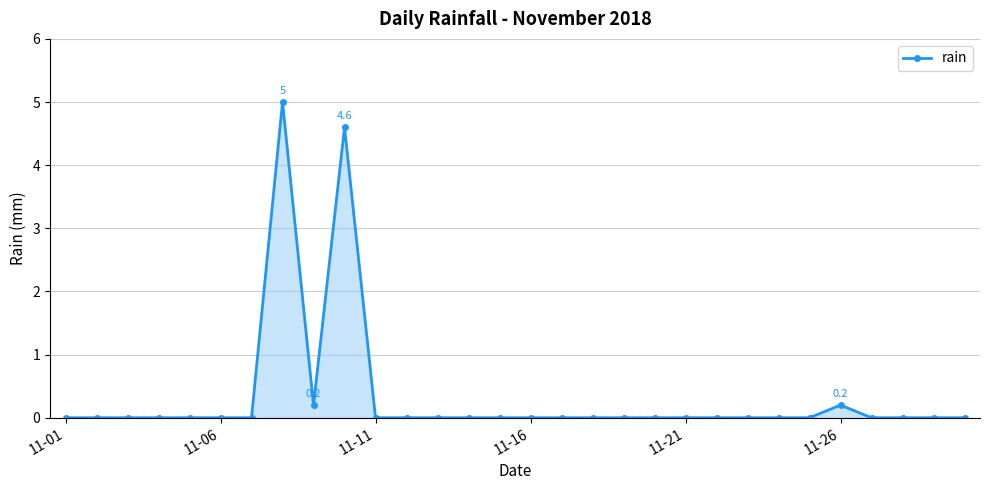

What is the maximum value shown in the chart?

5.0